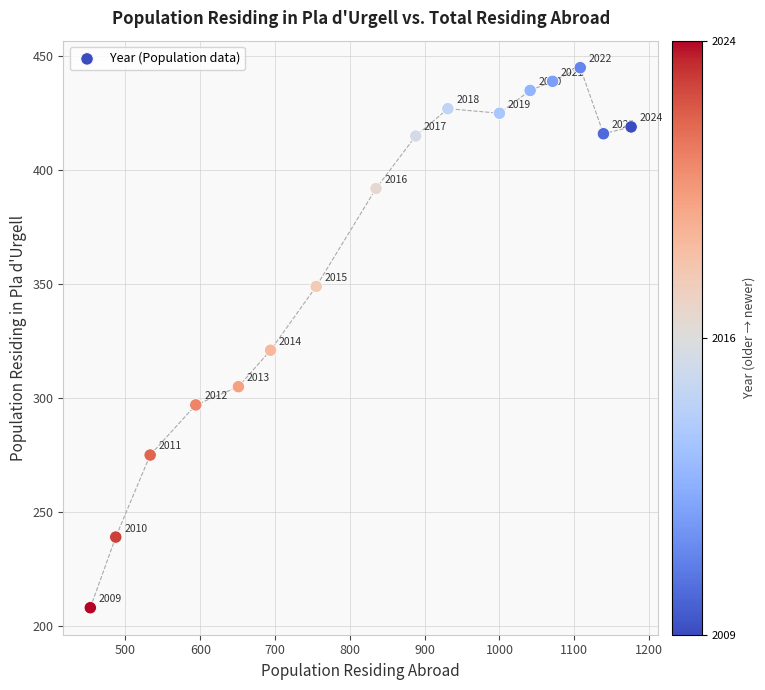

What is the range of Y values (max minus min)?

237